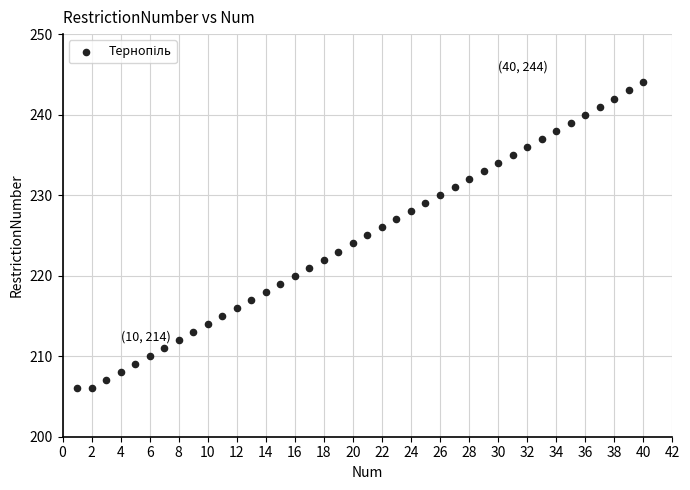

What is the range of X values (max minus min)?

39